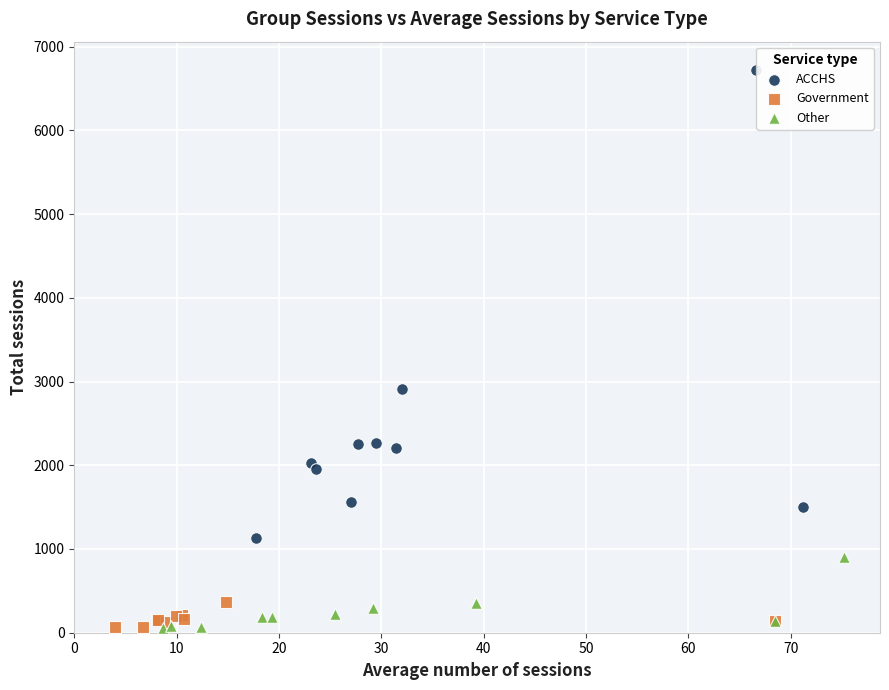

What are all the series names shown in the legend?

ACCHS, Government, Other